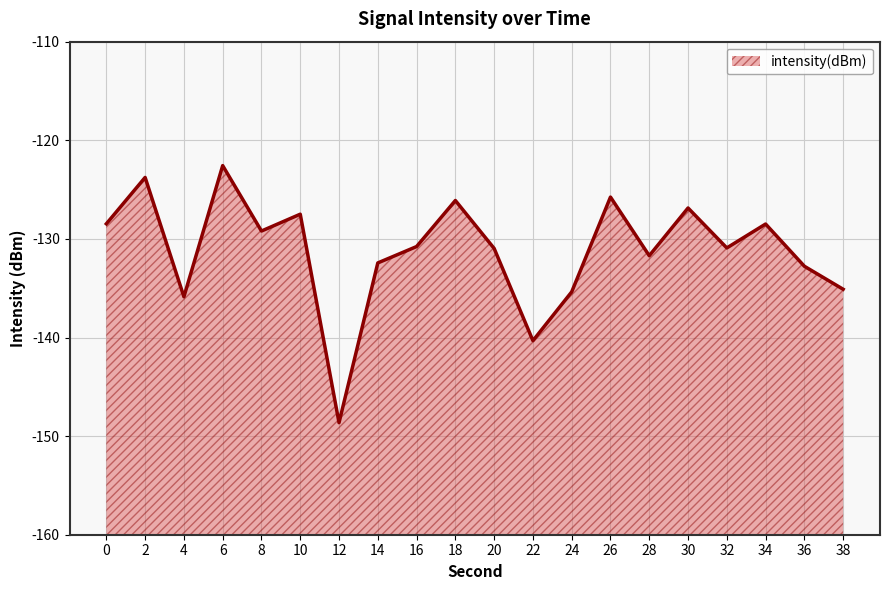

True or false: there are more than 1 points higher than both neighbors.

True